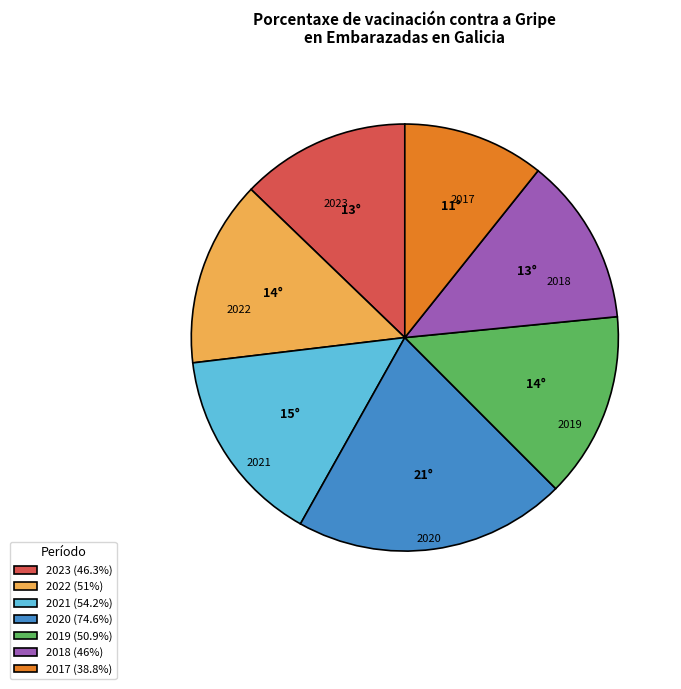

Is it true that 2022 is 8% of the pie?

False